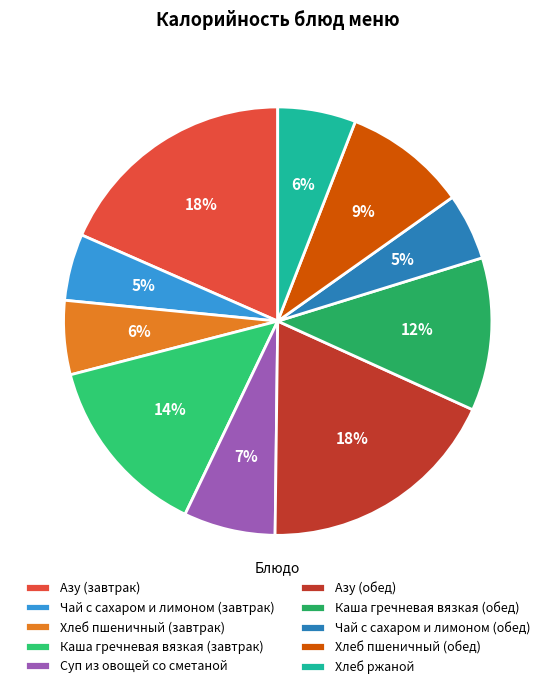

Is there a majority slice in this chart?

No